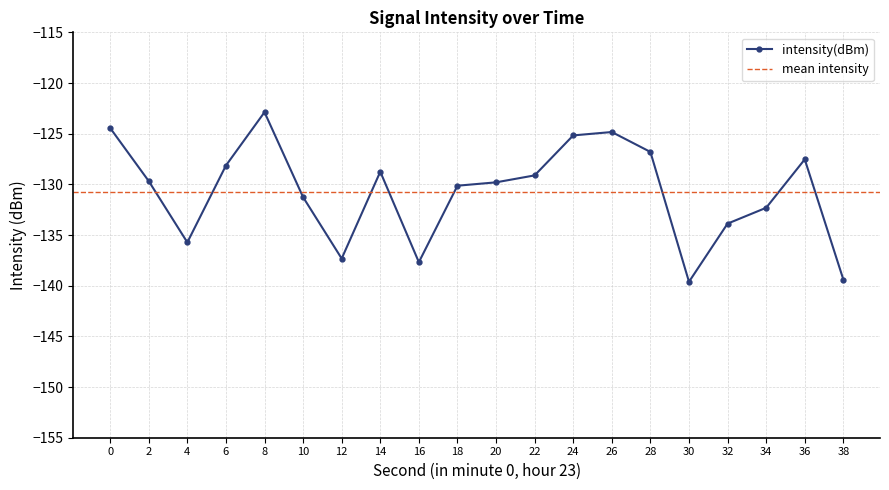

How many points are higher than both their immediate neighbors (excluding endpoints)?

4